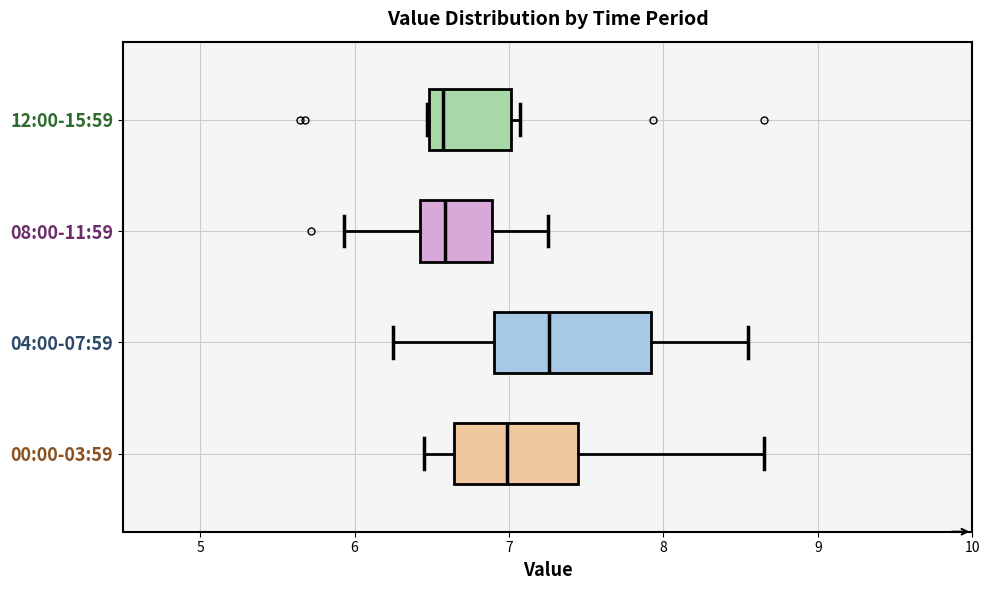

Reading bottom to top, transcribe this box plot: for each box, give where its median line is, the range the box spans, and where its two whiskers end, as read against the x-axis. The values are not printed on the chart, so give them approximately, as read against the axis.

00:00-03:59: median 7.0, box 6.6 to 7.5, whiskers 6.5 to 8.7
04:00-07:59: median 7.3, box 6.9 to 7.9, whiskers 6.3 to 8.6
08:00-11:59: median 6.6, box 6.4 to 6.9, whiskers 5.9 to 7.3
12:00-15:59: median 6.6, box 6.5 to 7.0, whiskers 6.5 to 7.1